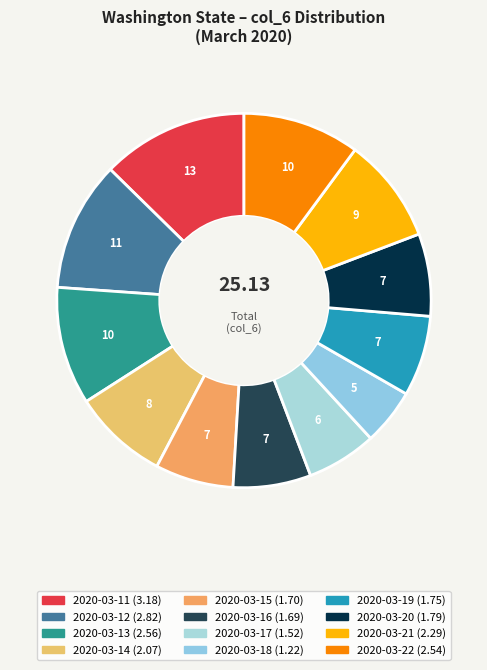

Is the sum of 2020-03-20 and 2020-03-18 greater than half?

No